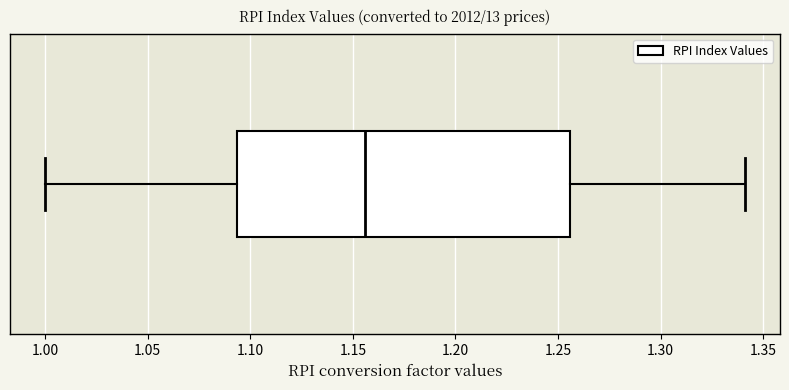

Where is the left edge of the box on the x-axis? The values are not printed on the chart, so give them approximately, as read against the axis.

1.095